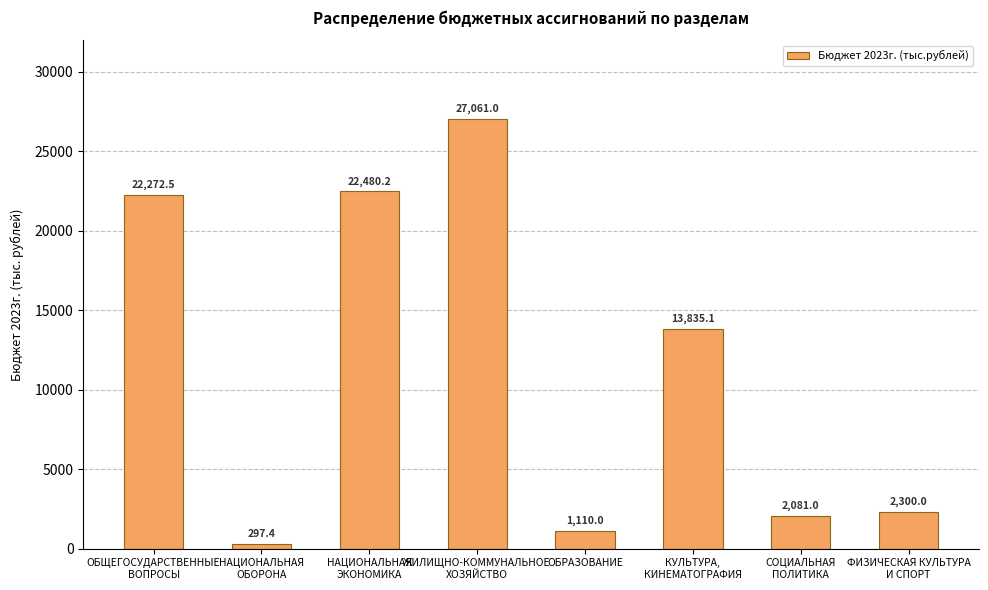

Reading right to left, transcribe all the data shown in this chart.

2300.0	2081.0	13835.1	1110.0	27061.0	22480.2	297.4	22272.5